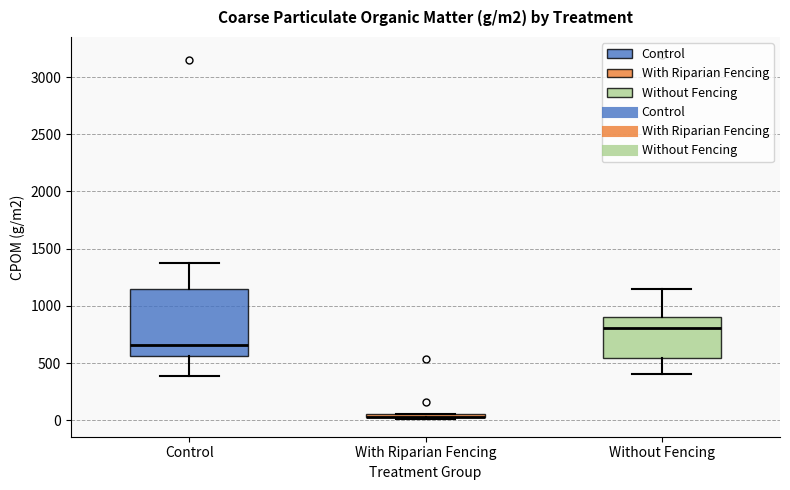

Where is the upper edge of the box for Without Fencing on the y-axis? The values are not printed on the chart, so give them approximately, as read against the axis.

900